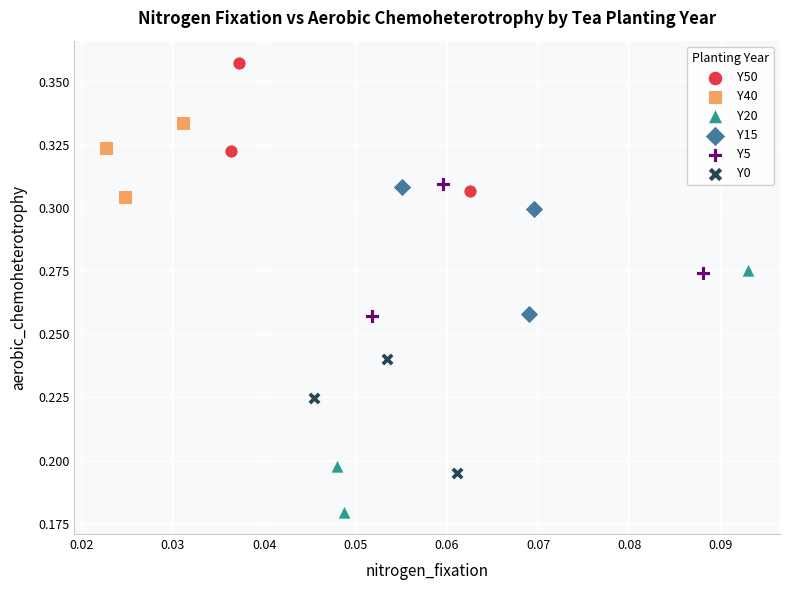

Which series has the largest Y range (max minus min)?

Y20